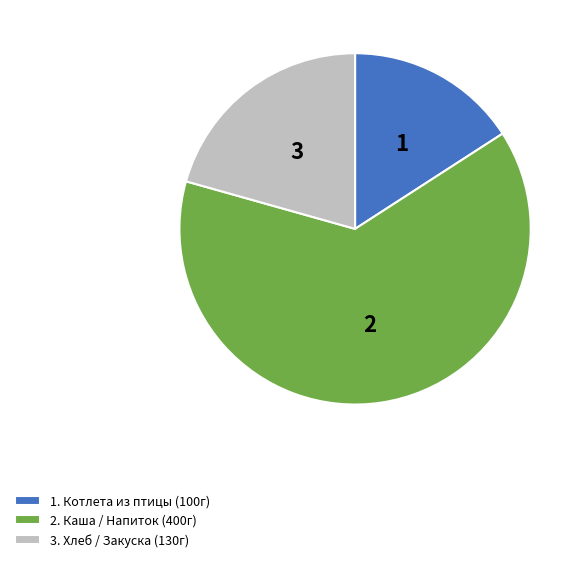

Which has a higher value, 2. Каша / Напиток (400г) or 3. Хлеб / Закуска (130г)?

2. Каша / Напиток (400г)